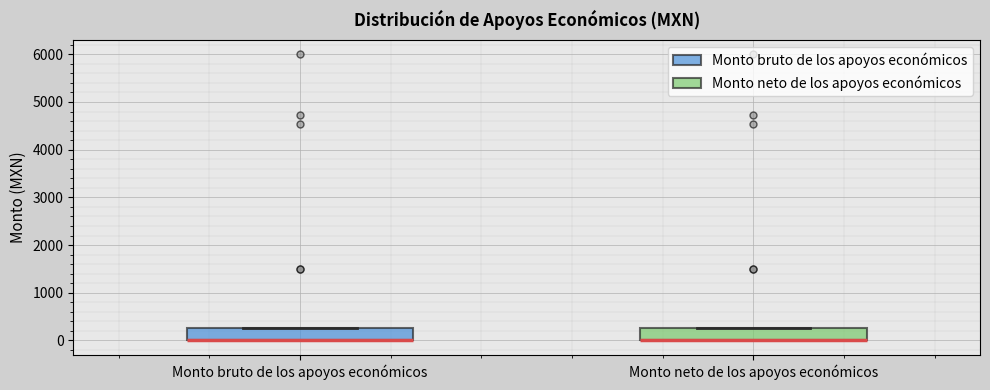

Where is the upper edge of the box for Monto bruto de los apoyos económicos on the y-axis? The values are not printed on the chart, so give them approximately, as read against the axis.

300